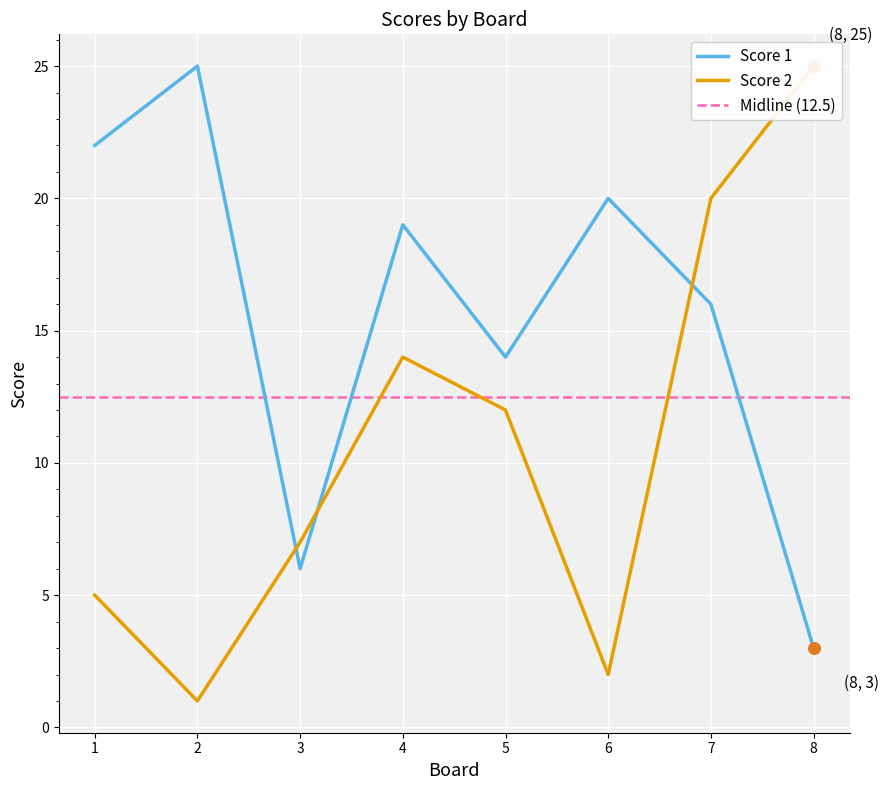

At how many categories does at least one series exceed 1?

8